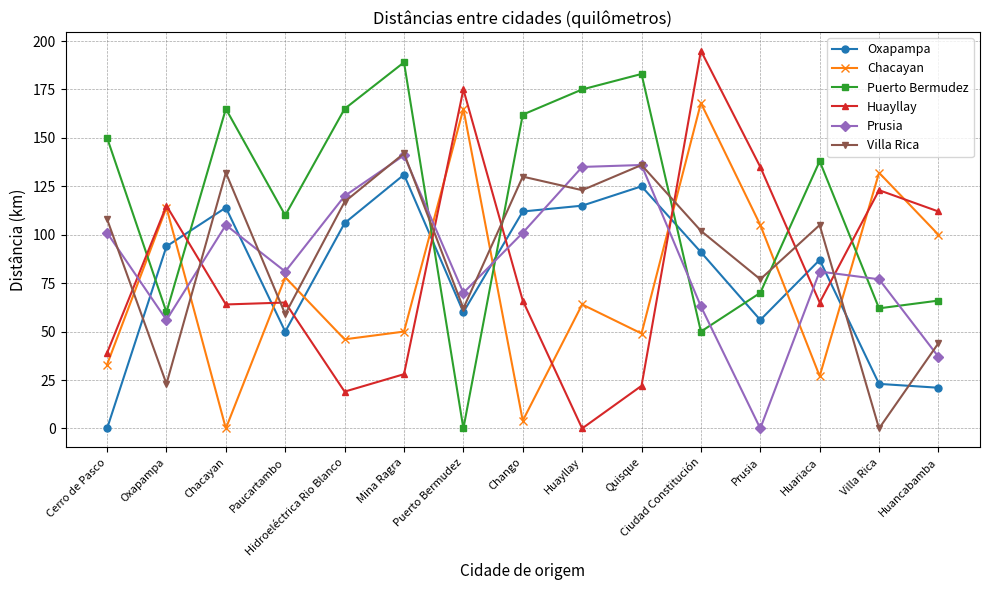

What is the maximum value shown in the chart?

195